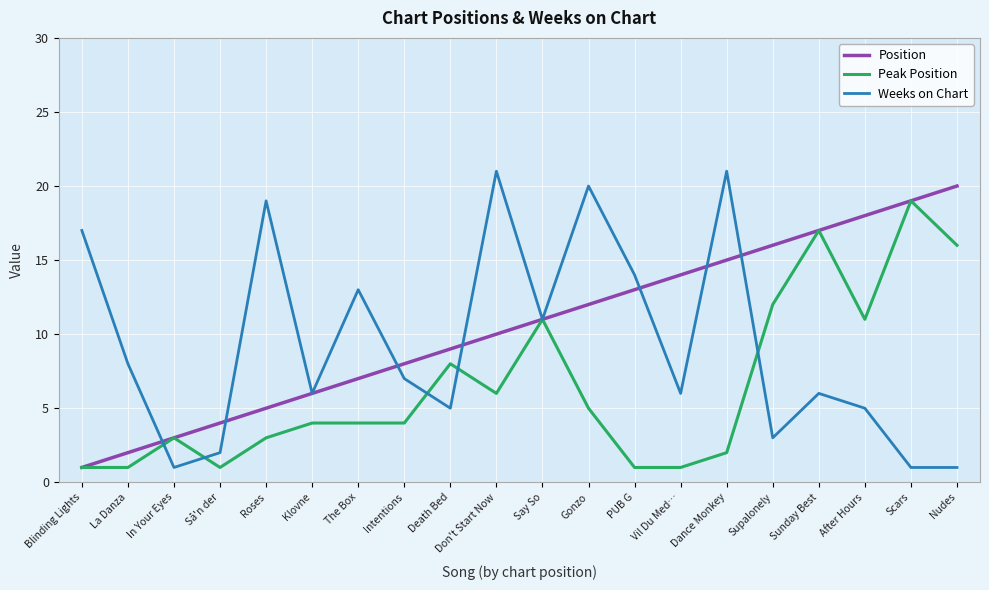

What is the sum of the Position values at Klovne and Supalonely?

22